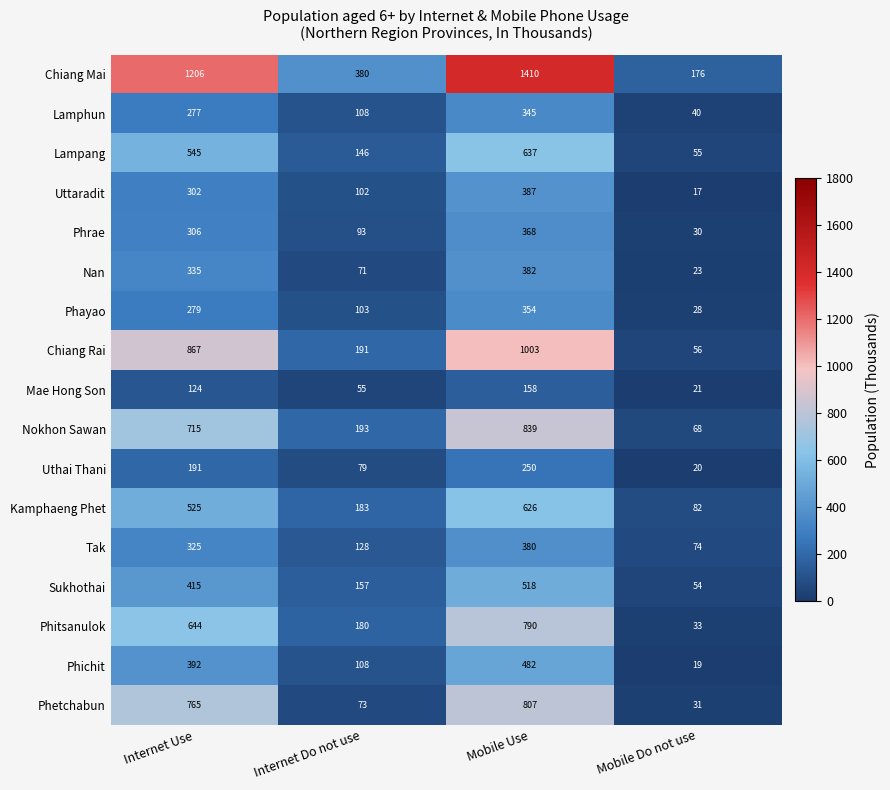

How many distinct data groups are displayed?

17